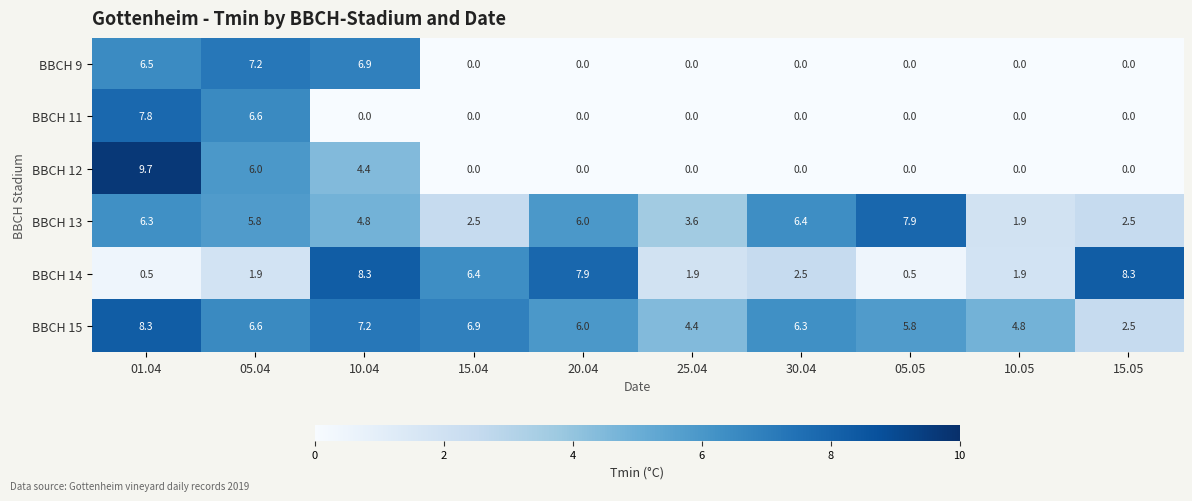

The BBCH 11 series shows 11.4 at 05.04. True or false?

False